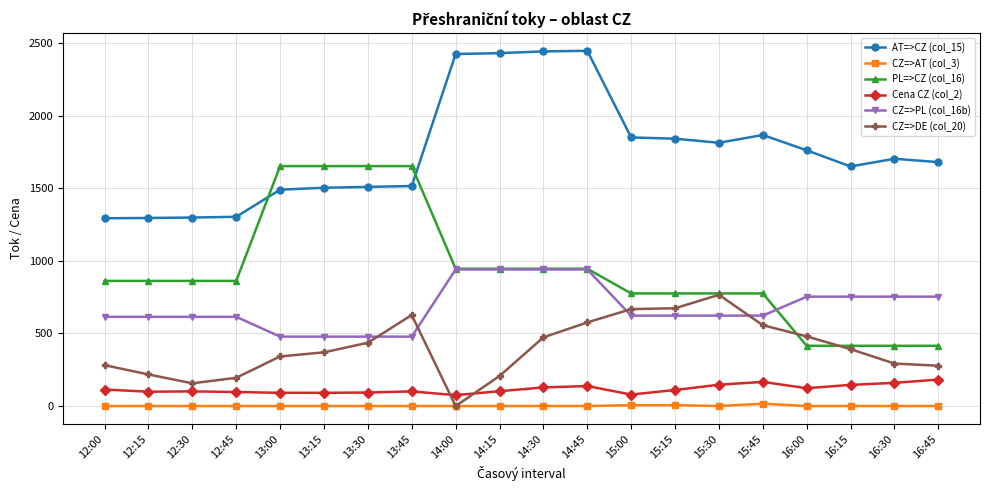

True or false: CZ=>AT (col_3) and PL=>CZ (col_16) cross at least once.

False